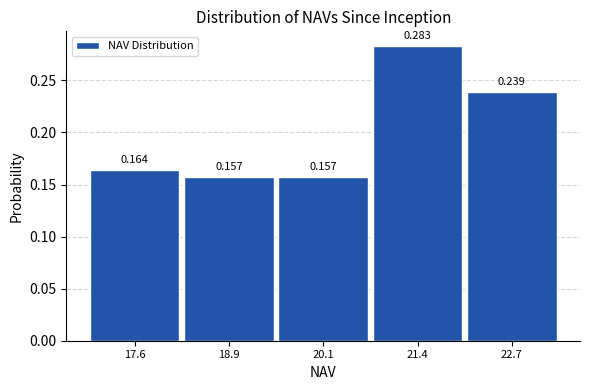

Which range on the x-axis has the tallest bar?

20.78 to 22.04